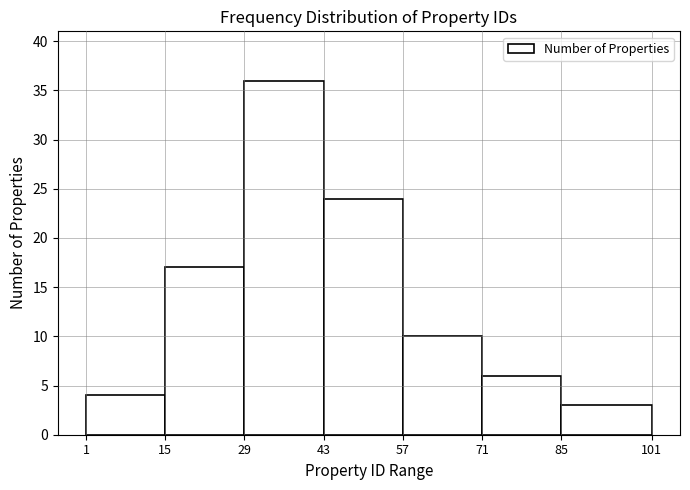

How tall is the bar that spans 43 to 57 on the x-axis? The values are not printed on the chart, so give them approximately, as read against the axis.

24